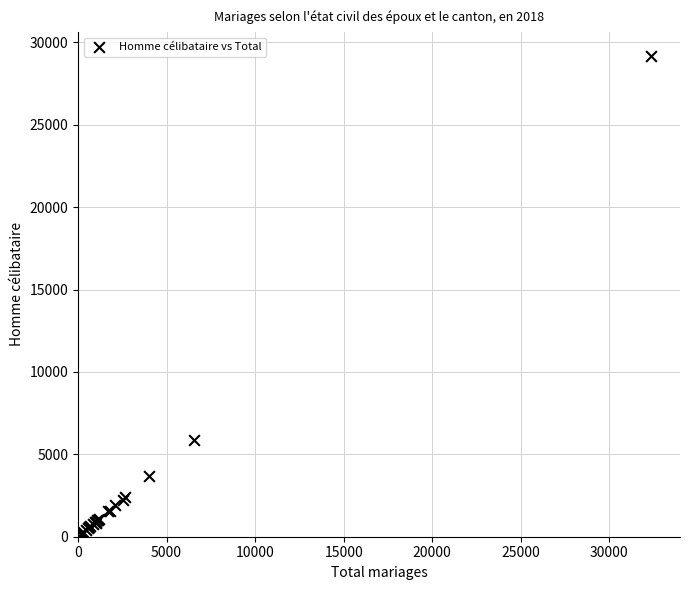

What Y value in the scatter plot is closest to 14606?

5894